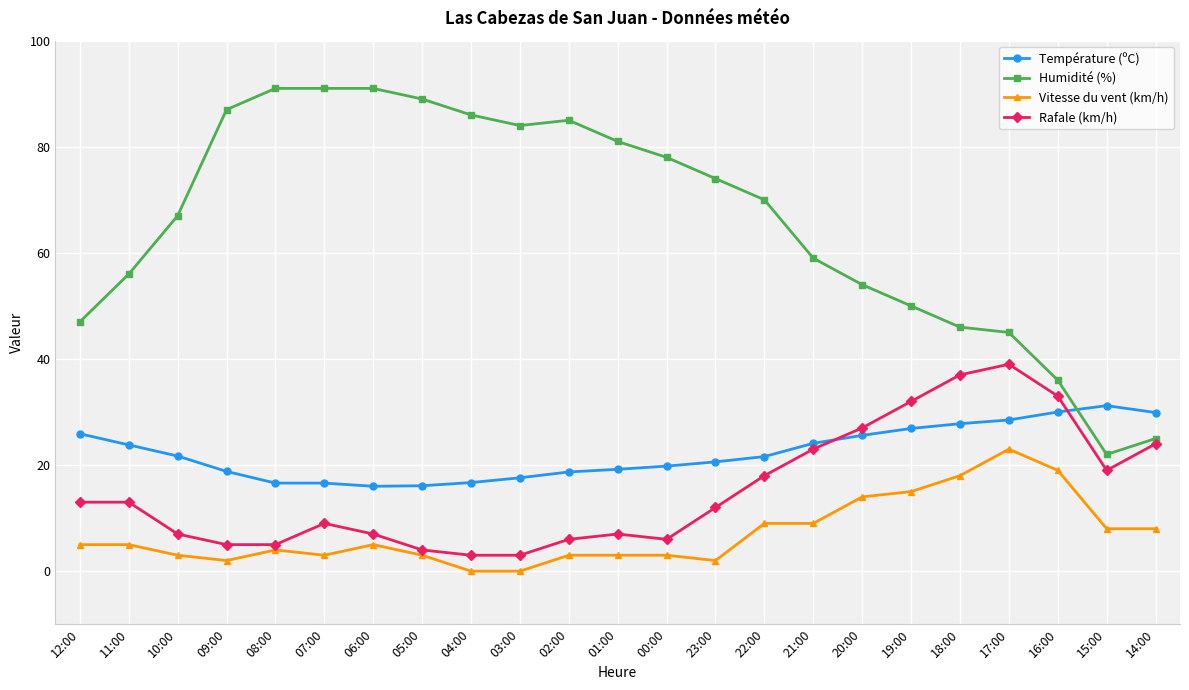

What is the maximum value for Température (ºC)?

31.2